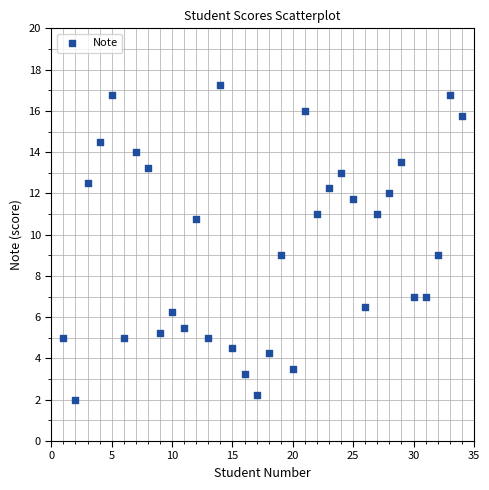

What is the range of X values (max minus min)?

33.0